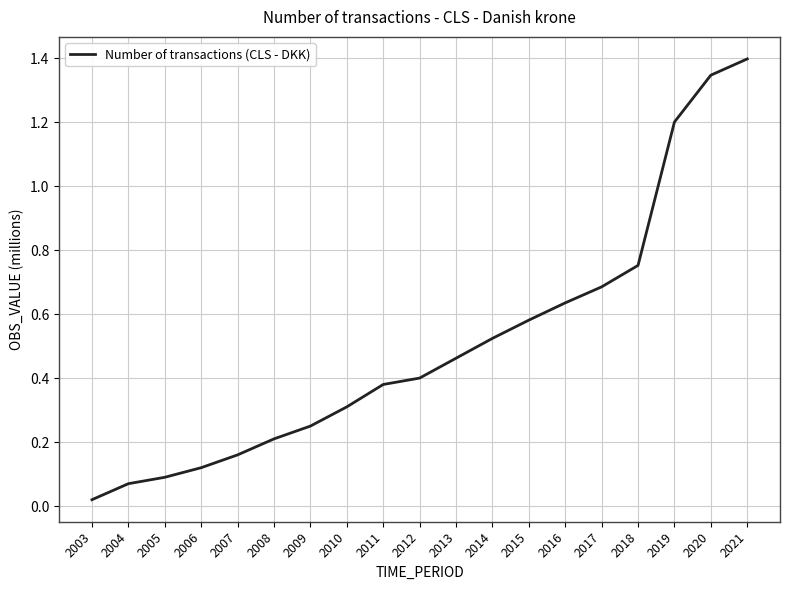

Between 2014 and 2015, which is larger?

2015